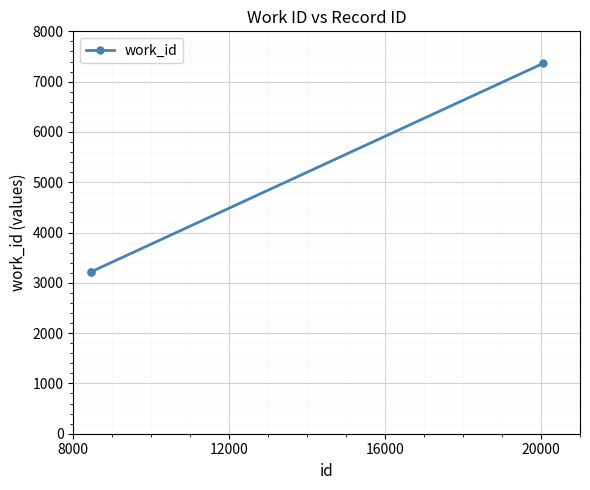

Count the number of values greater than 3216.

1